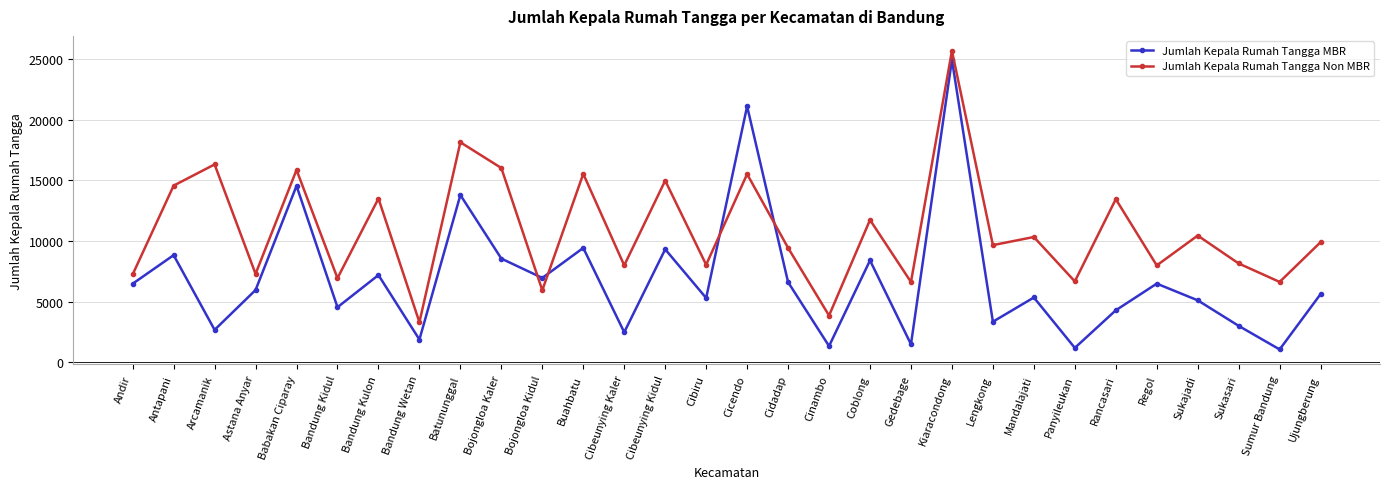

Which series has the largest range (max minus min)?

Jumlah Kepala Rumah Tangga MBR